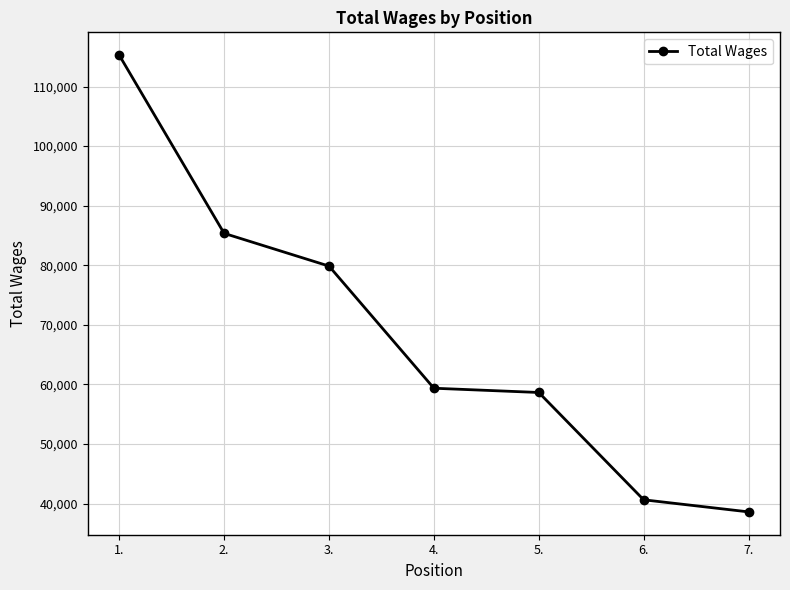

What is the minimum value shown in the chart?

38622